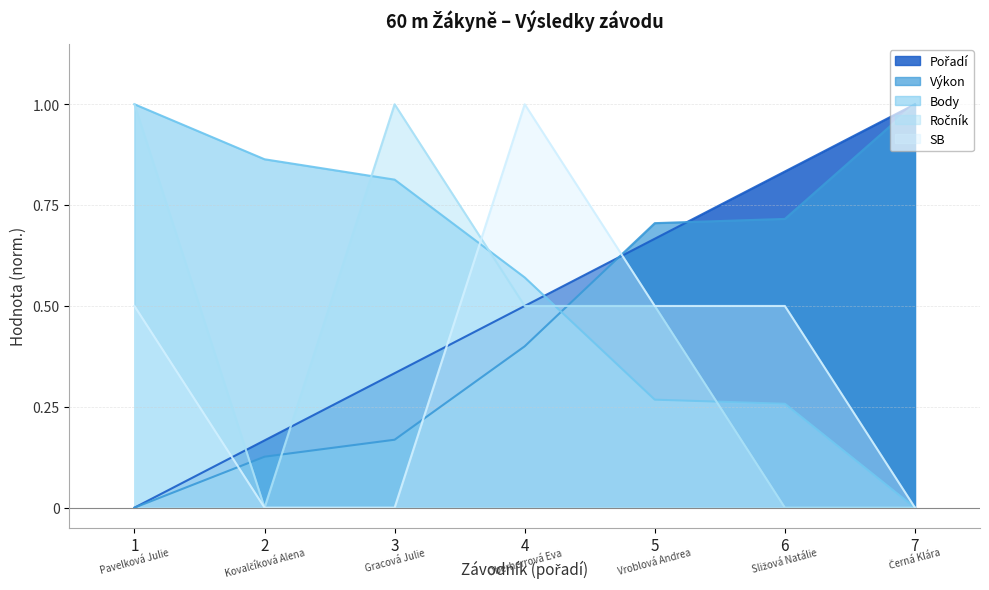

The value of SB at 5 is 0.8. True or false?

False